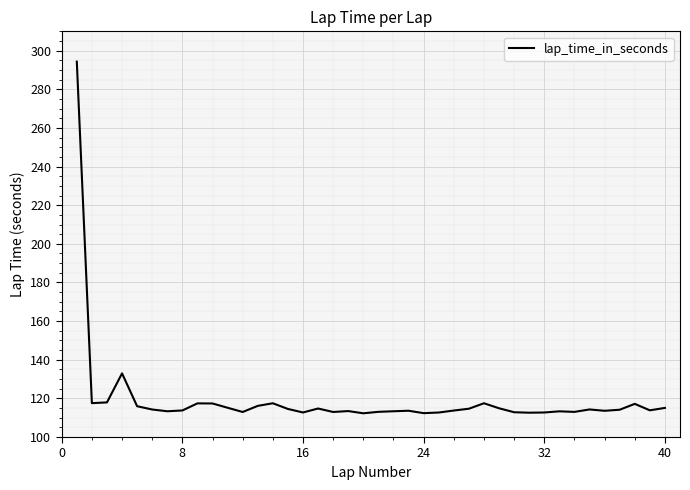

What is the greatest value displayed?

294.3